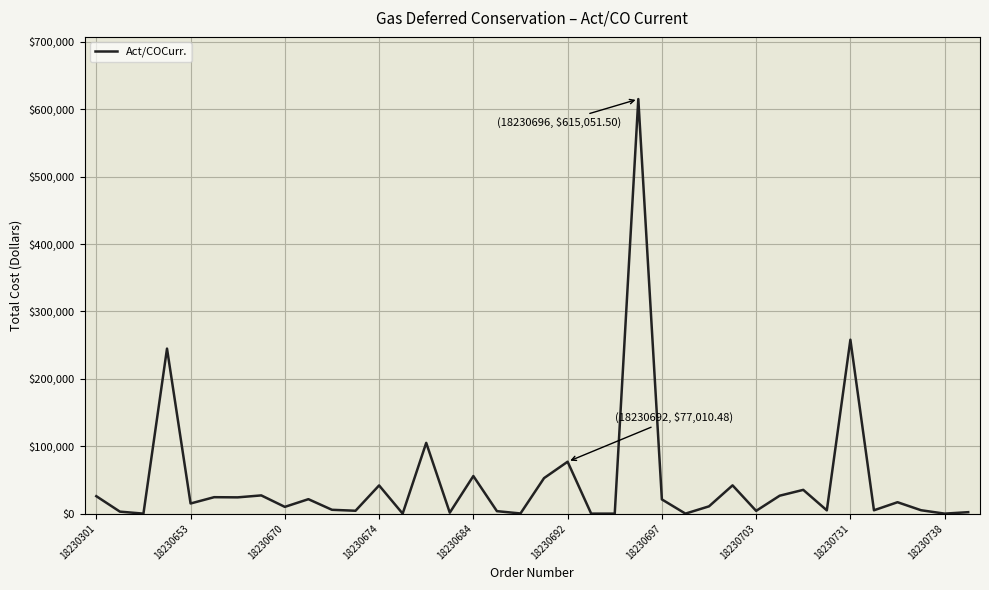

What is the greatest value displayed?

615051.5